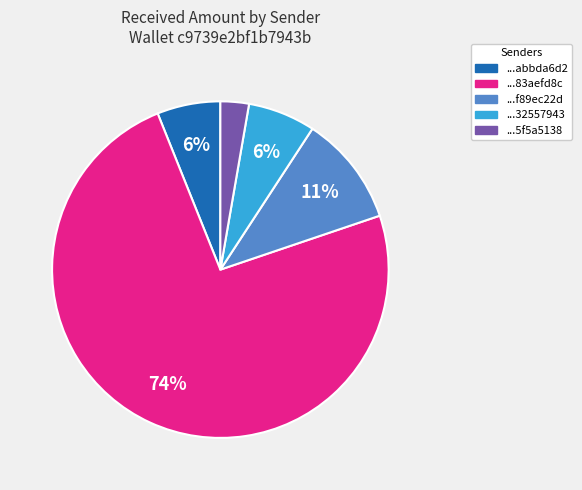

Is there any slice that represents more than half of the pie?

Yes